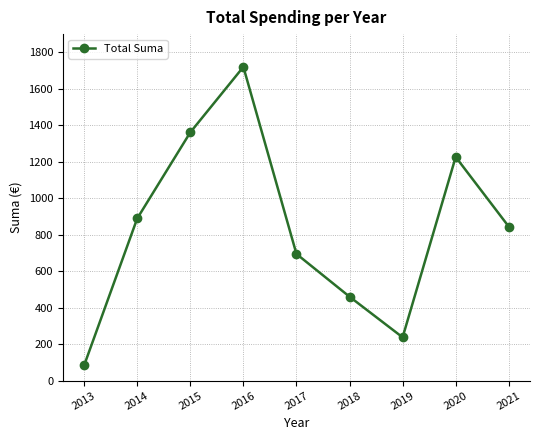

Rank the categories by value from lowest to highest.

2013, 2019, 2018, 2017, 2021, 2014, 2020, 2015, 2016